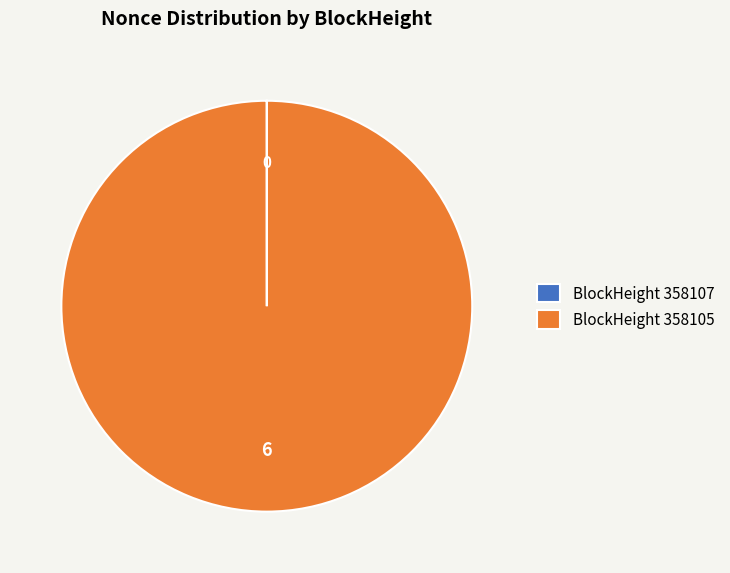

What is the largest slice in the pie chart?

BlockHeight 358105